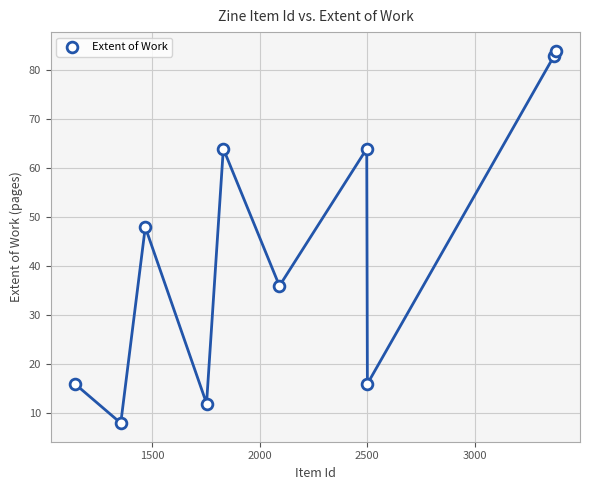

What is the range of X values (max minus min)?

2237